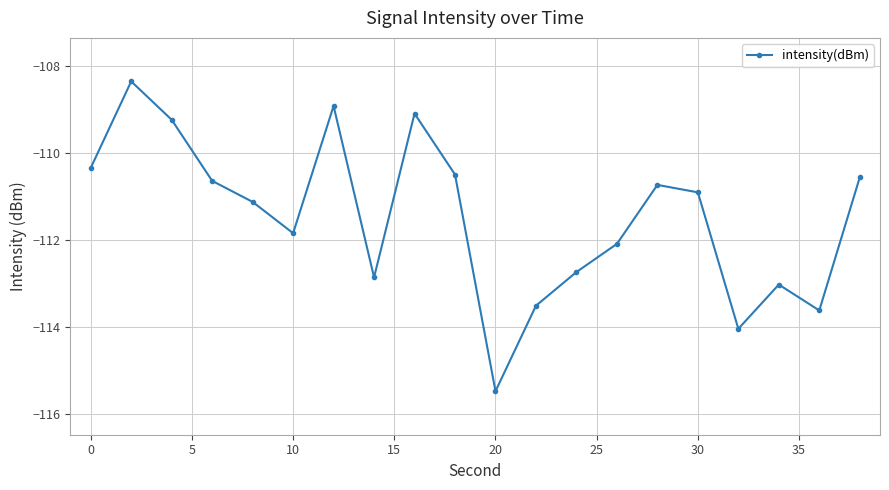

True or false: the data has more than 1 interior local peaks.

True